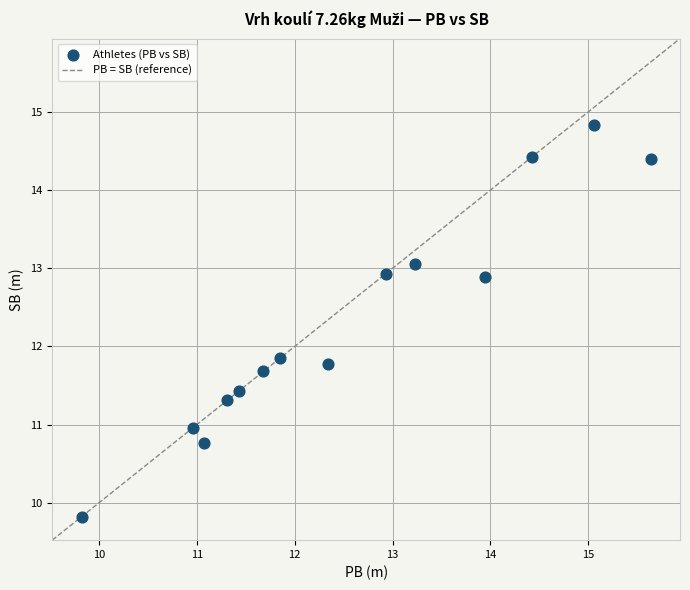

What is the range of X values (max minus min)?

5.8